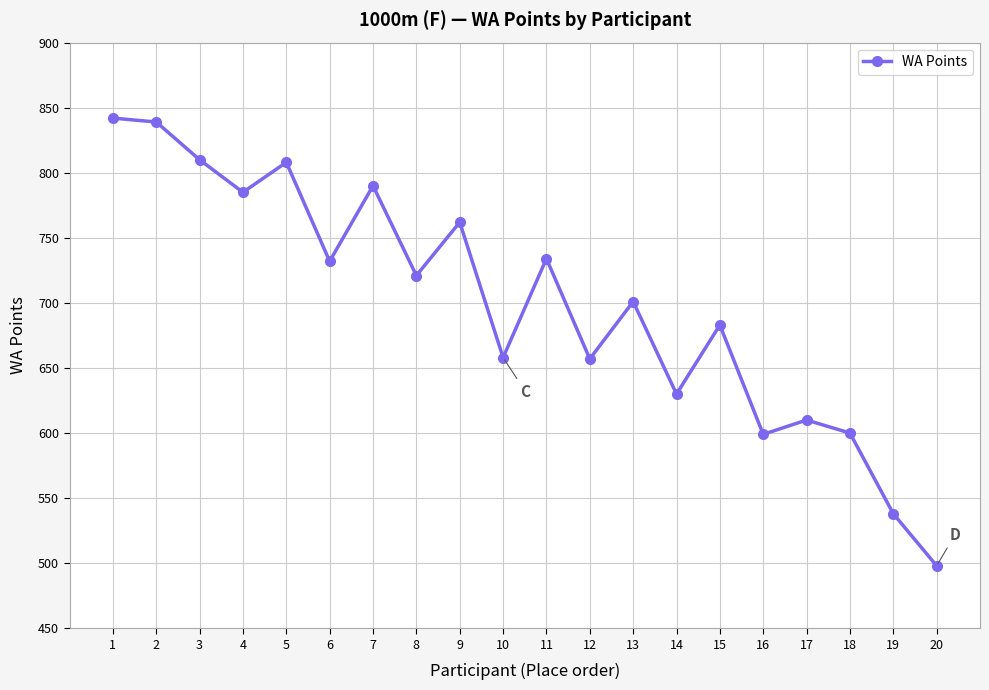

How many interior local valleys (lower than both neighbors) does the data have?

7